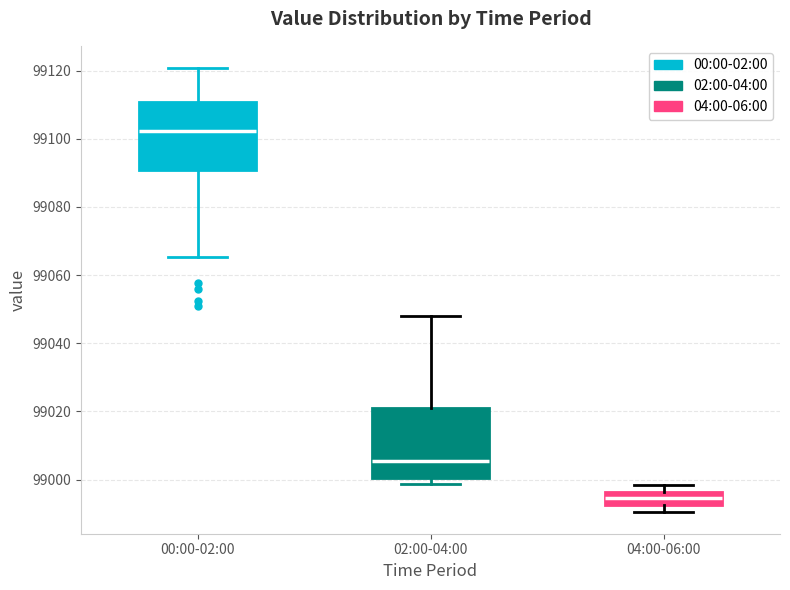

Which box has the highest median line?

00:00-02:00